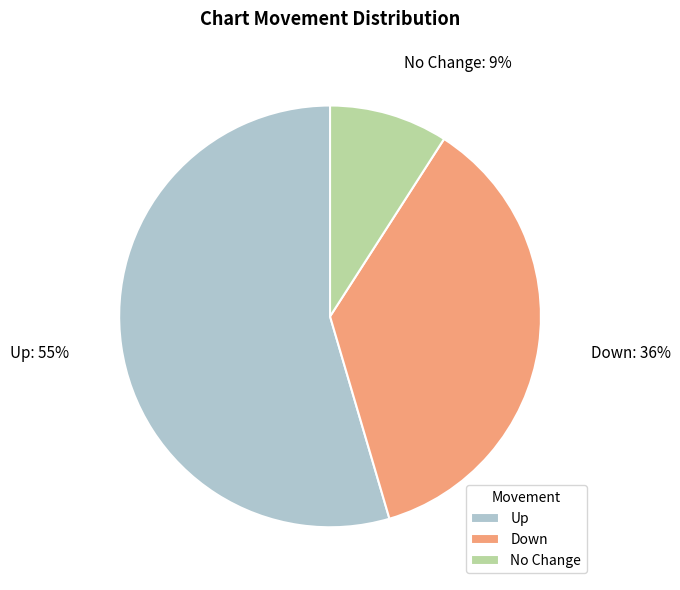

Count the number of slices in the pie.

3